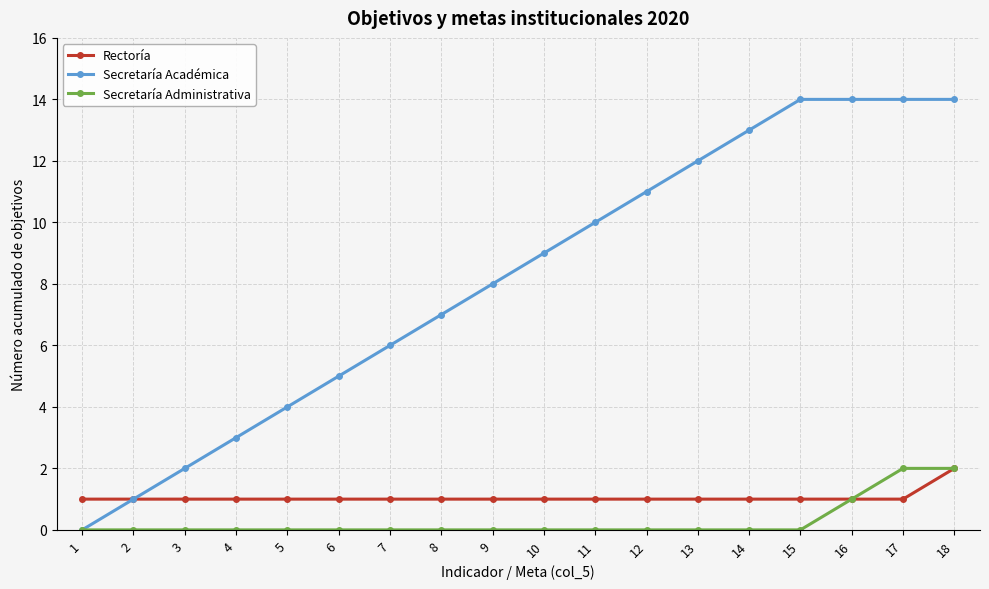

The value of Secretaría Académica at 3 is 2. True or false?

True